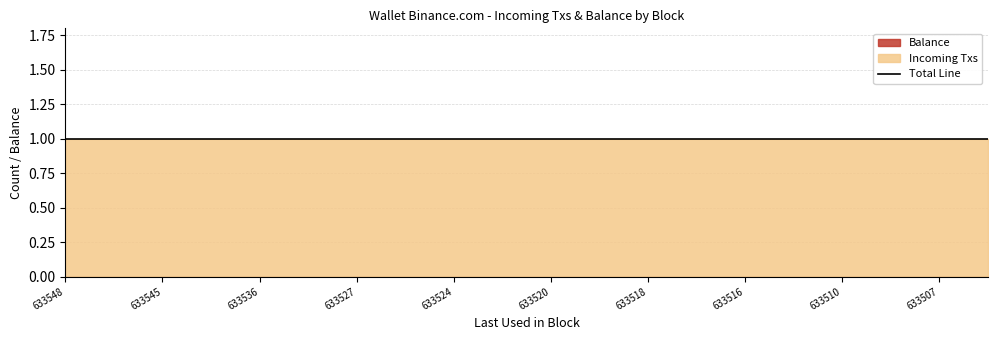

What is the greatest value displayed?

1